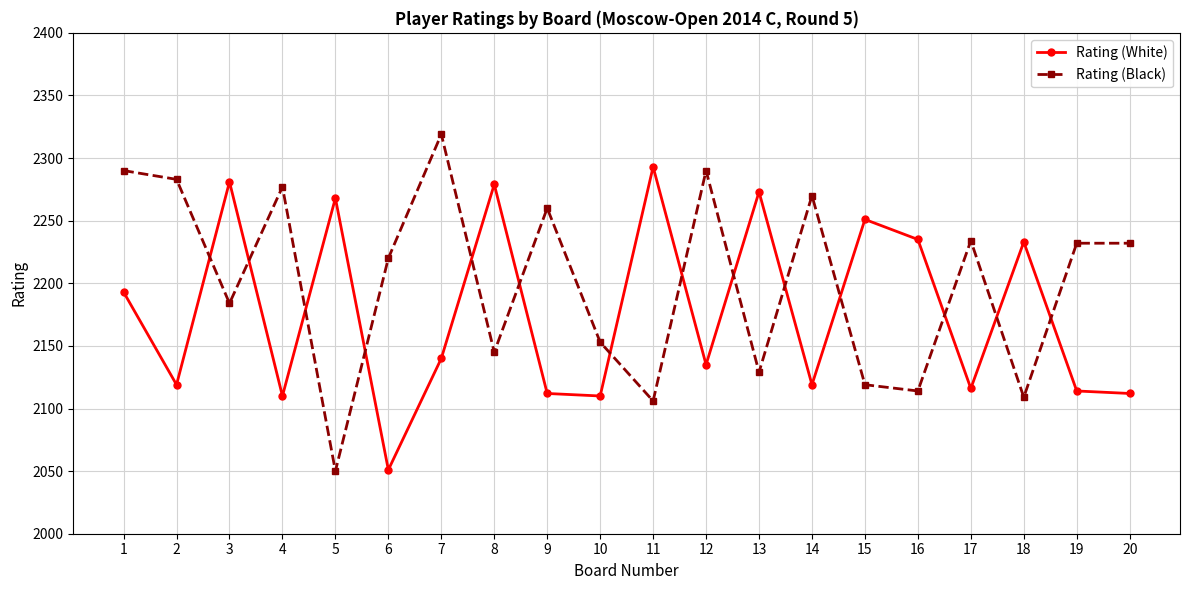

What is the greatest value displayed?

2319